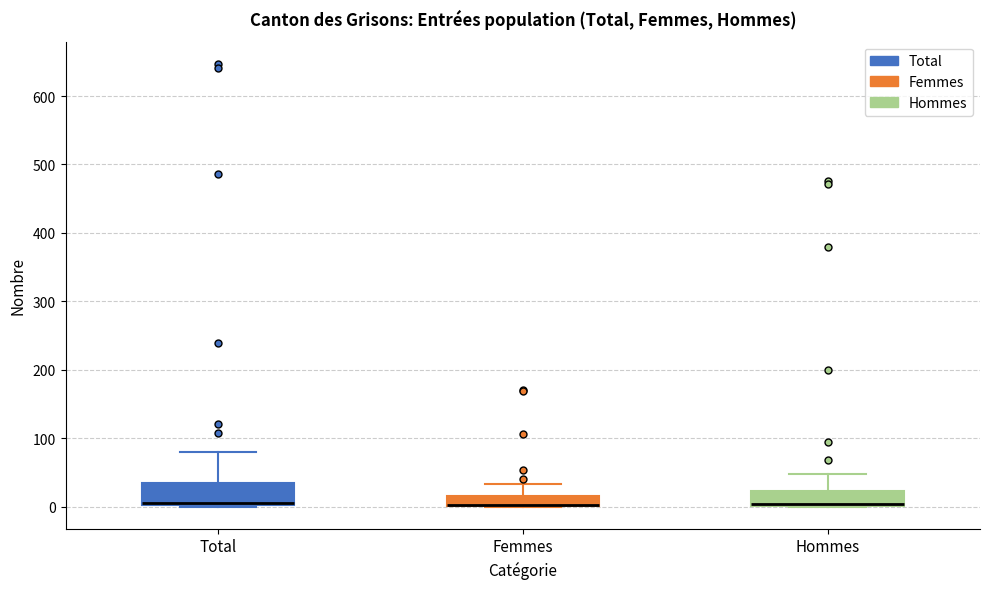

Where does the upper whisker of the box for Femmes end on the y-axis? The values are not printed on the chart, so give them approximately, as read against the axis.

30